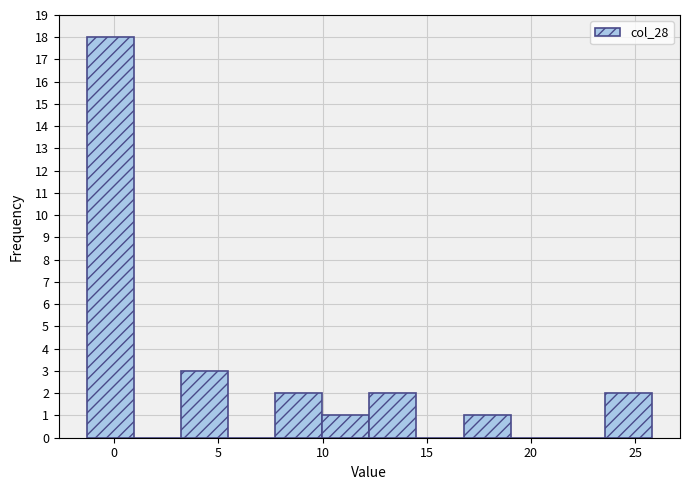

Reading left to right, transcribe this chart: for each bar, give the range it covers on the x-axis and its height. Neither the bar edges nor the heights are printed on the chart, so give them approximately, as read against the axes.

-1.5 to 1.0: 18
1.0 to 3.0: 0
3.0 to 5.5: 3
5.5 to 7.5: 0
7.5 to 10.0: 2
10.0 to 12.5: 1
12.5 to 14.5: 2
14.5 to 17.0: 0
17.0 to 19.0: 1
19.0 to 21.5: 0
21.5 to 23.5: 0
23.5 to 26.0: 2